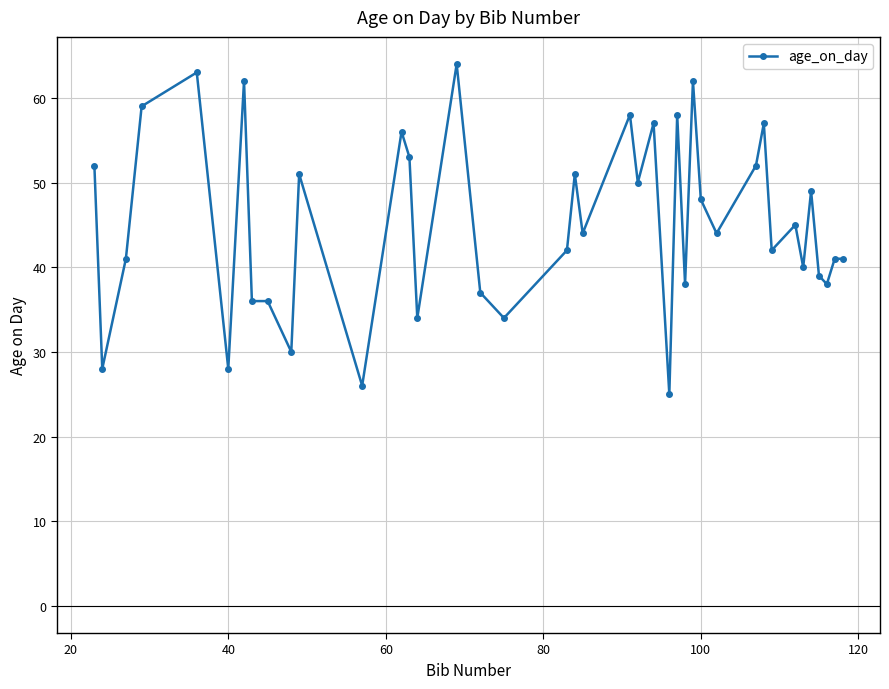

Does the chart display data point markers on the line(s)?

Yes